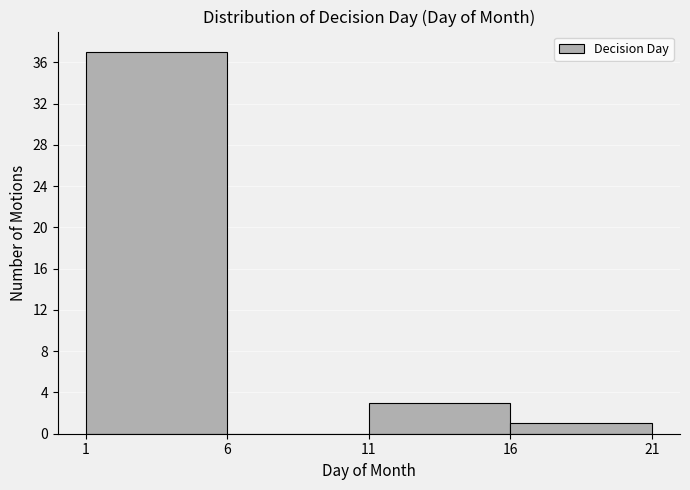

Which range on the x-axis has the tallest bar?

1 to 6